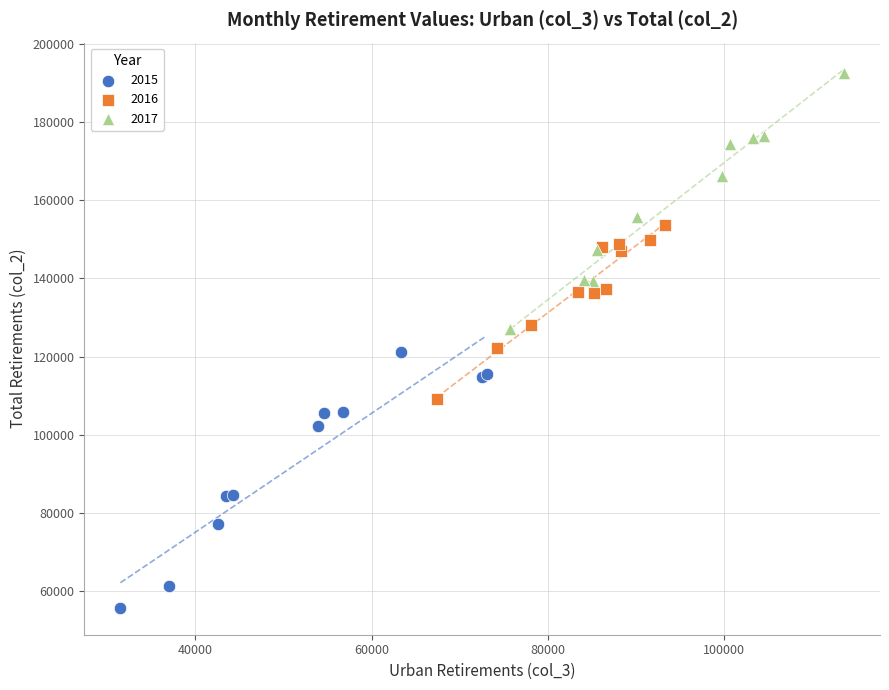

Which series contains the lowest Y value?

2015